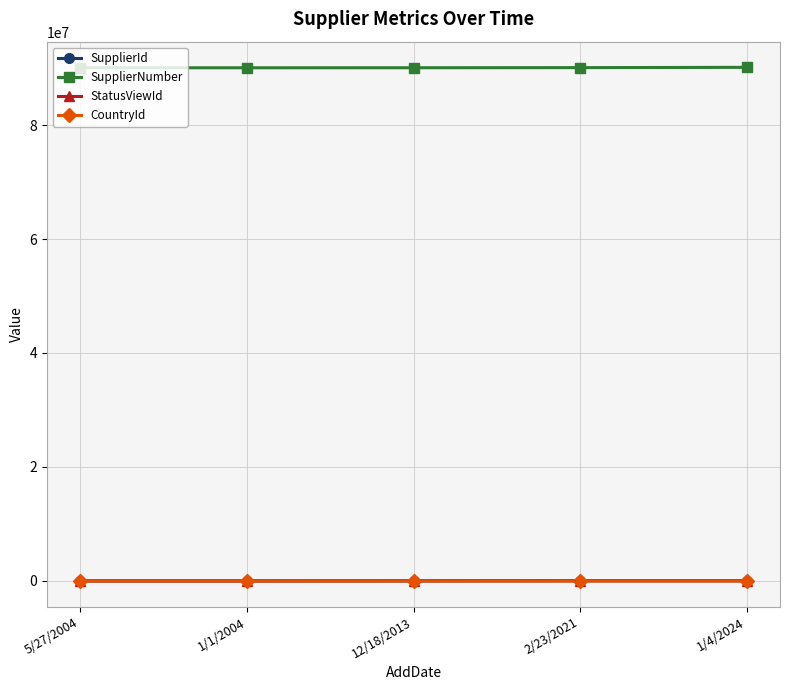

True or false: StatusViewId and SupplierNumber cross at least once.

False